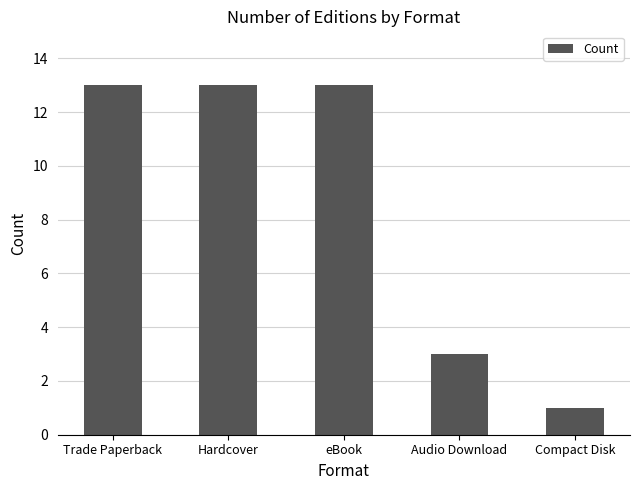

The chart shows a value of 13 at eBook. True or false?

True